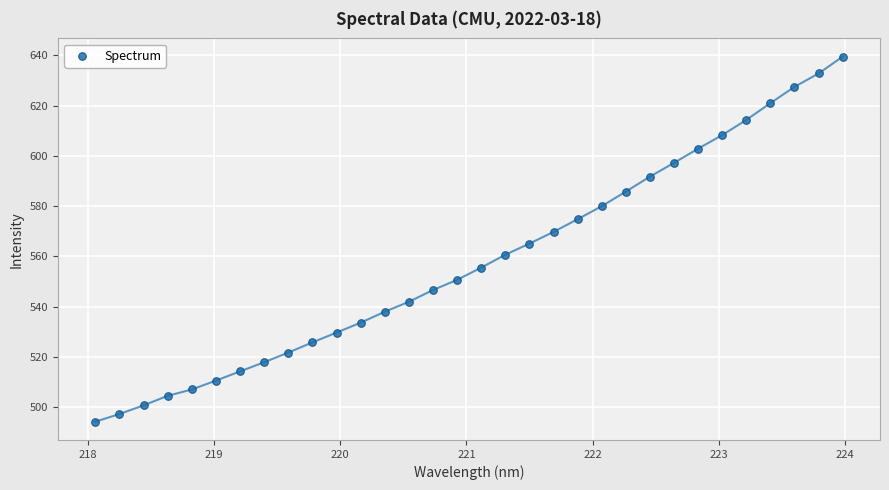

What is the range of X values (max minus min)?

5.9